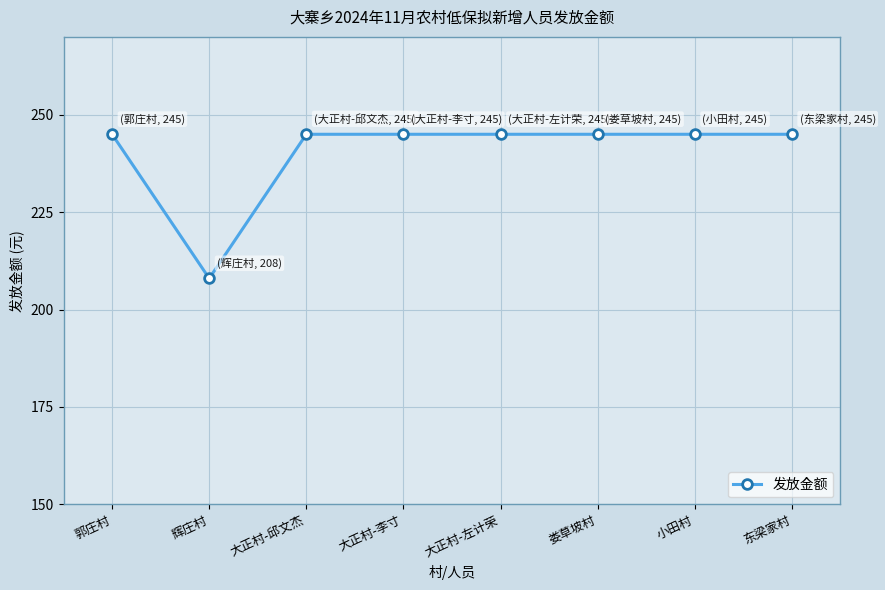

What is the greatest value displayed?

245